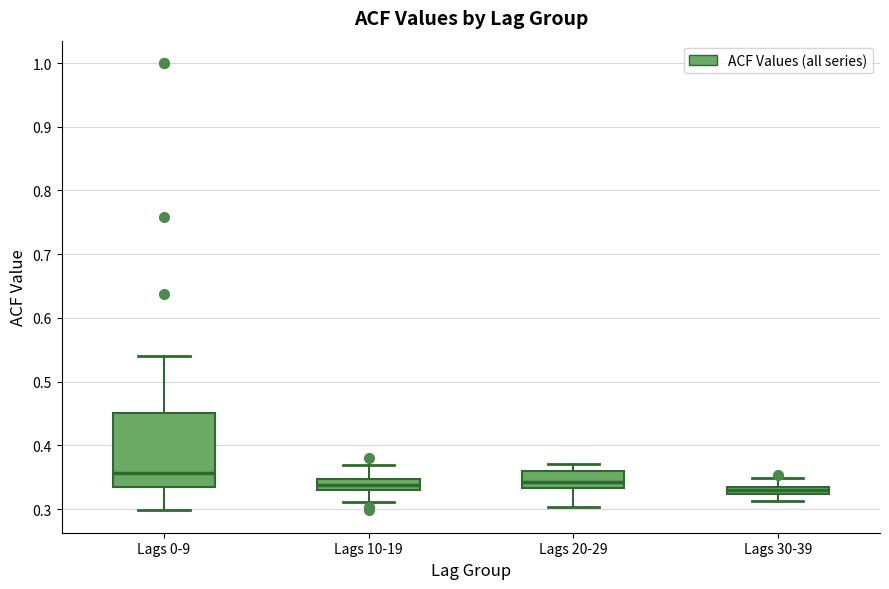

Comparing the boxes themselves (not the whiskers), which one is the tallest?

Lags 0-9